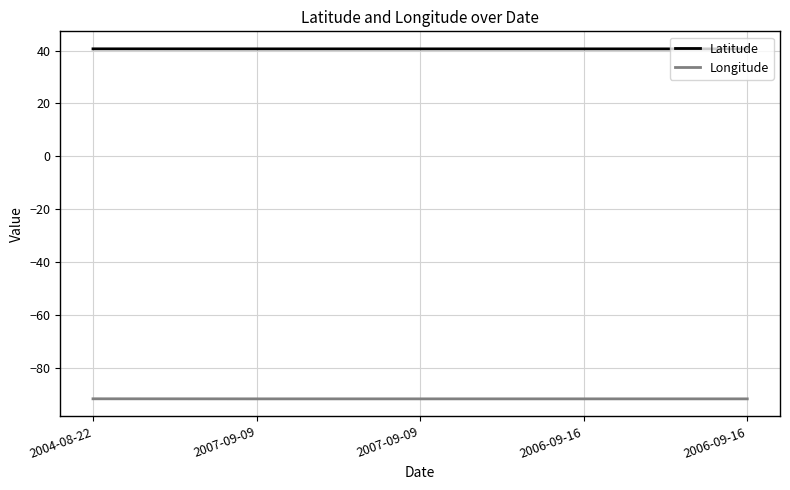

Is this an area chart (filled region under the line)?

No